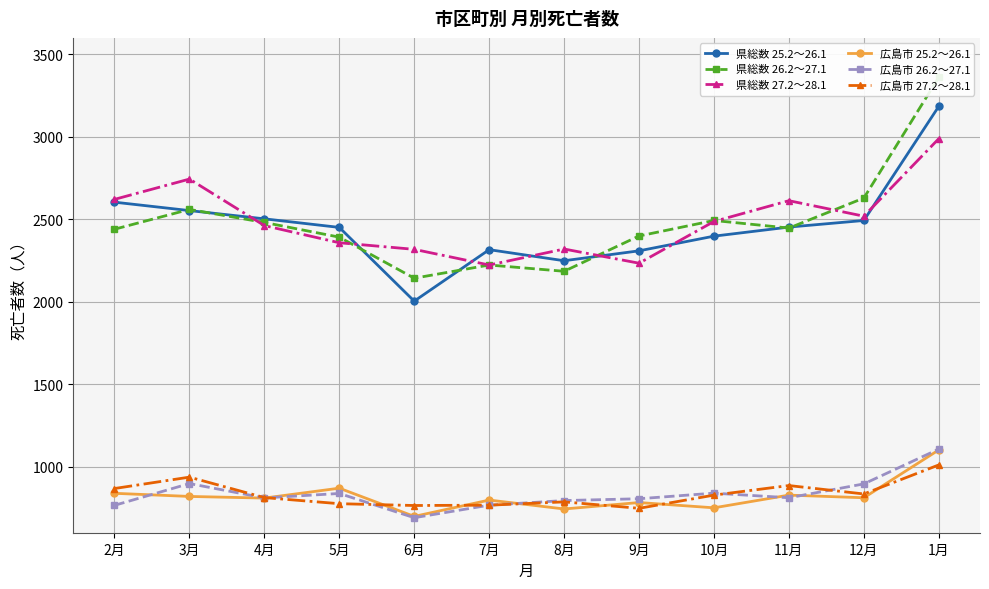

What position from the right is 3月?

11